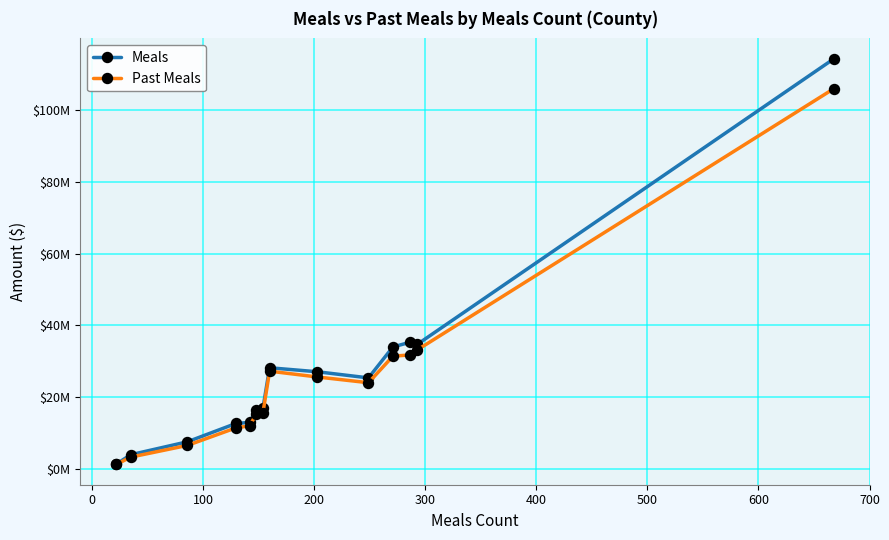

What are all the series names shown in the legend?

Meals, Past Meals